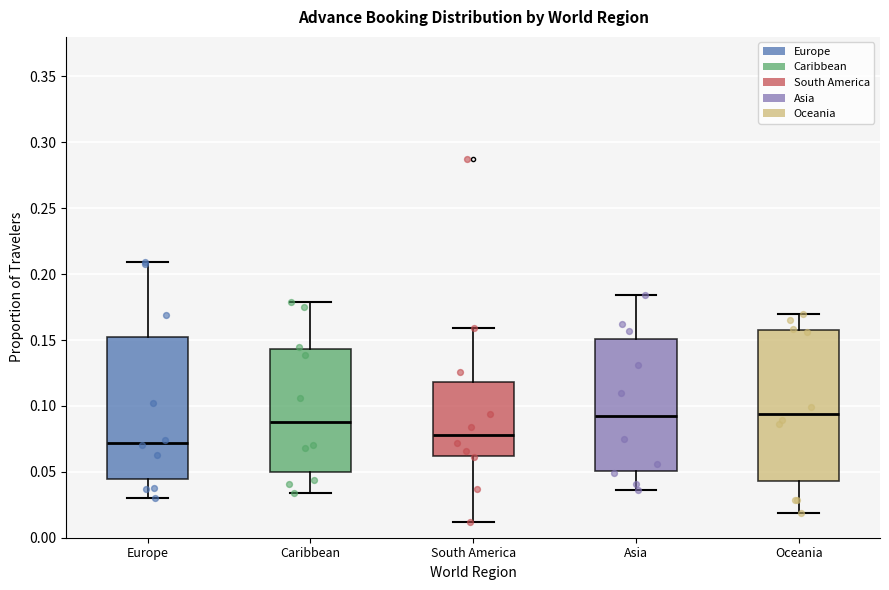

Where does the lower whisker of the box for Europe end on the y-axis? The values are not printed on the chart, so give them approximately, as read against the axis.

0.030